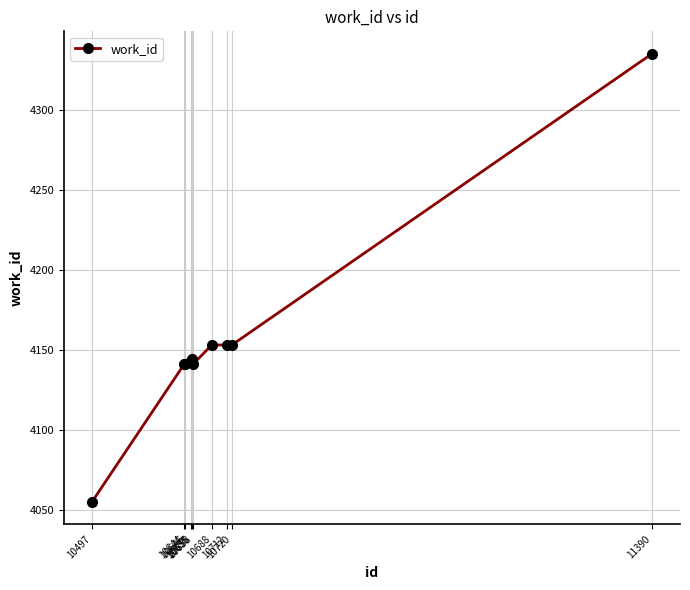

Count the number of data series in this chart.

1